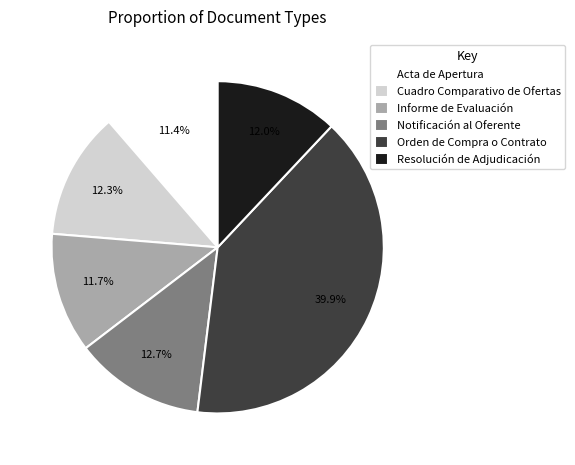

Which slice is the largest?

Orden de Compra o Contrato